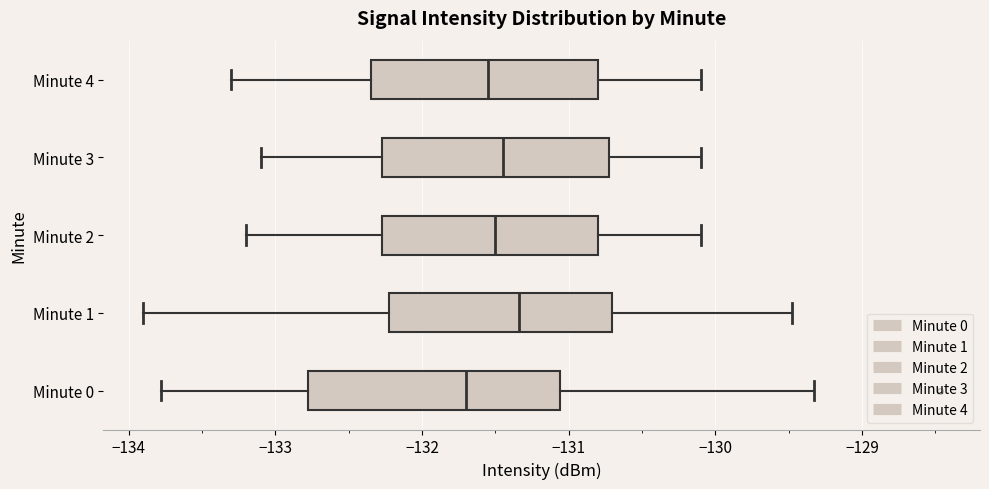

Comparing the boxes themselves (not the whiskers), which one is the widest?

Minute 0